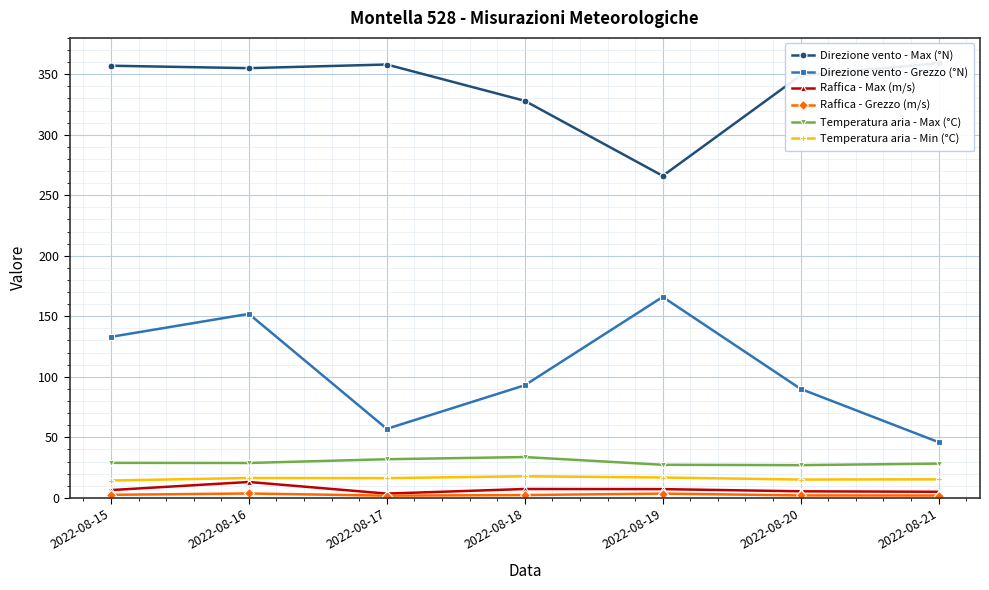

True or false: Raffica - Max (m/s) and Temperatura aria - Min (°C) intersect in this chart.

False